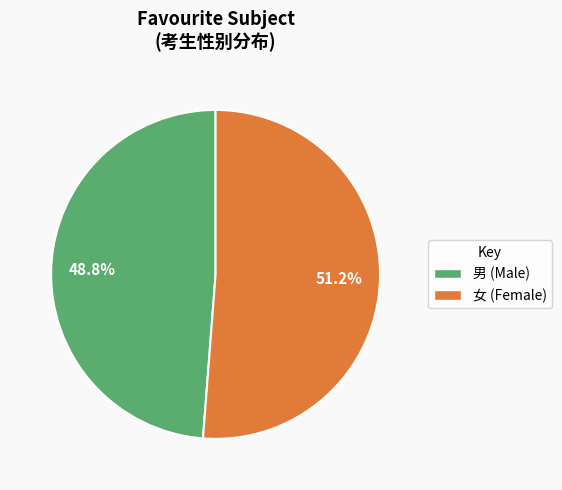

Count the number of slices in the pie.

2